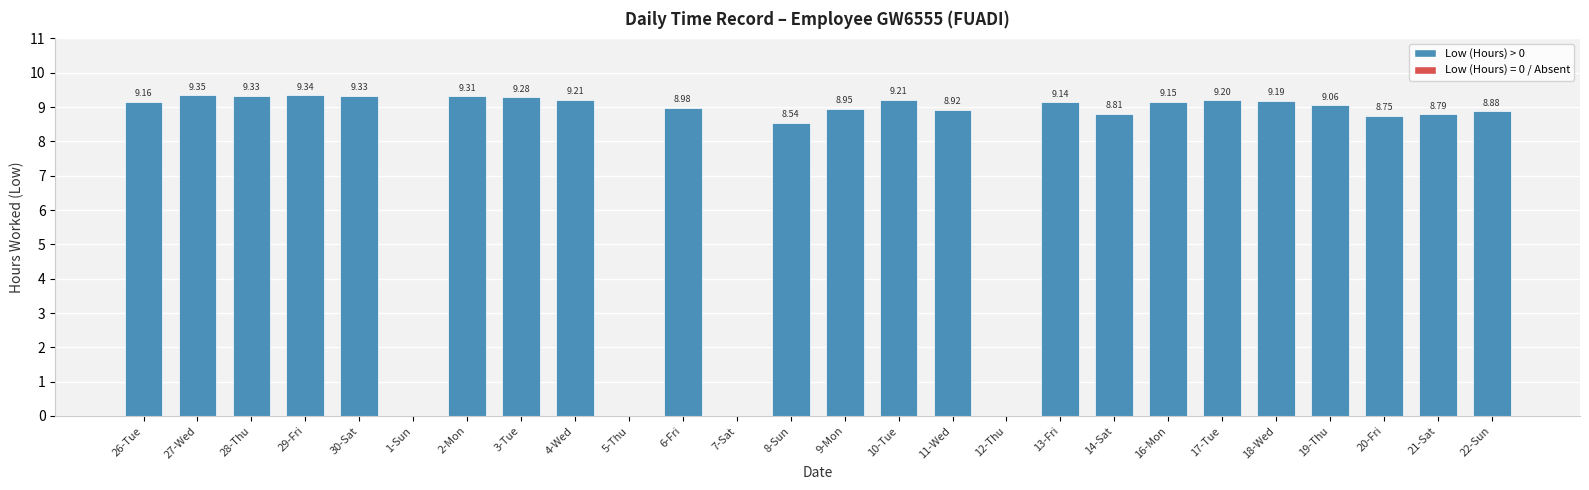

What is the difference between the values at 17-Tue and 12-Thu?

9.2